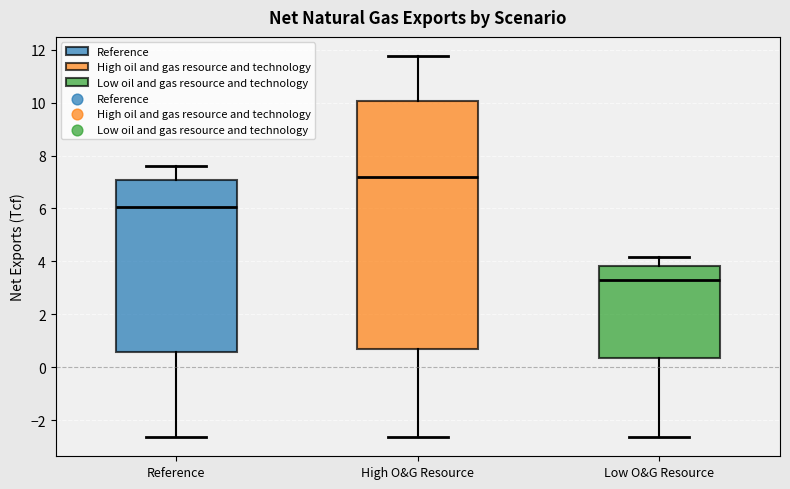

Reading left to right, read every box against the y-axis: the position of its median line, the range the box covers, and the ends of its whiskers. The values are not printed on the chart, so give them approximately, as read against the axis.

Reference: median 6.0, box 0.6 to 7.0, whiskers -2.6 to 7.6
High O&G Resource: median 7.2, box 0.6 to 10.0, whiskers -2.6 to 11.8
Low O&G Resource: median 3.4, box 0.4 to 3.8, whiskers -2.6 to 4.2